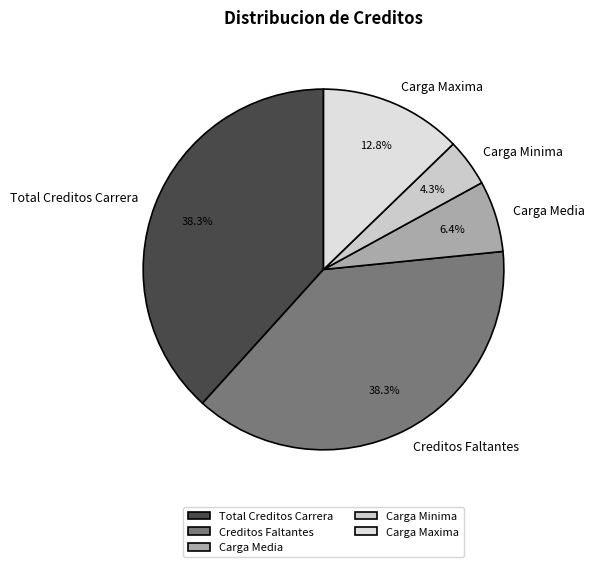

How many segments does this pie chart have?

5